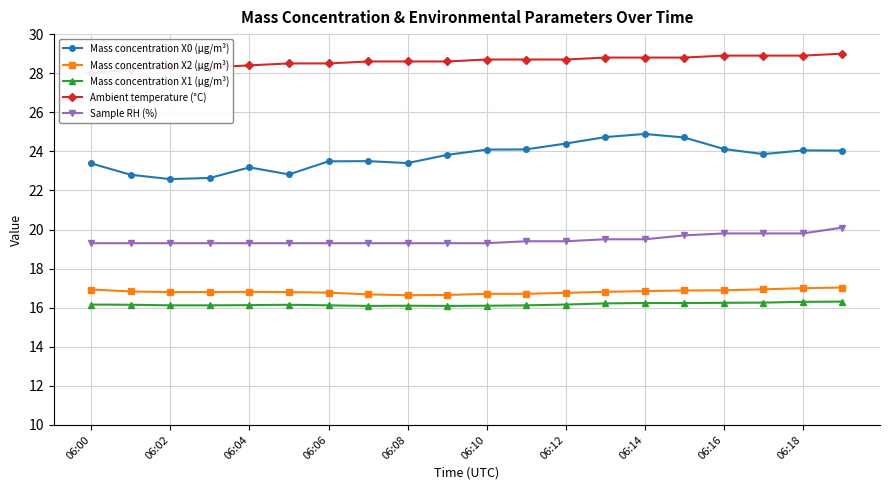

The Mass concentration X1 (μg/m³) series shows 3.8 at 06:10. True or false?

False